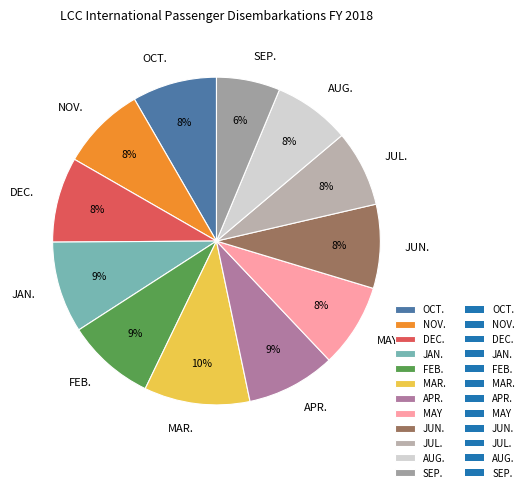

To the nearest percent, what percentage of the pie is AUG.?

8%